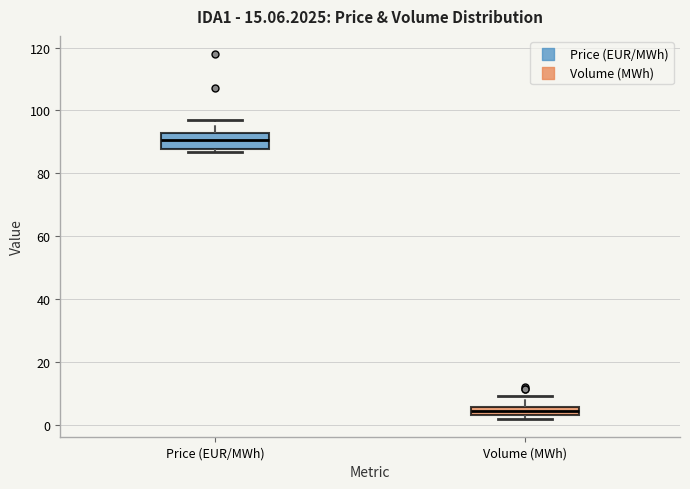

Which box is the tallest, from its lower edge to its upper edge?

Price (EUR/MWh)